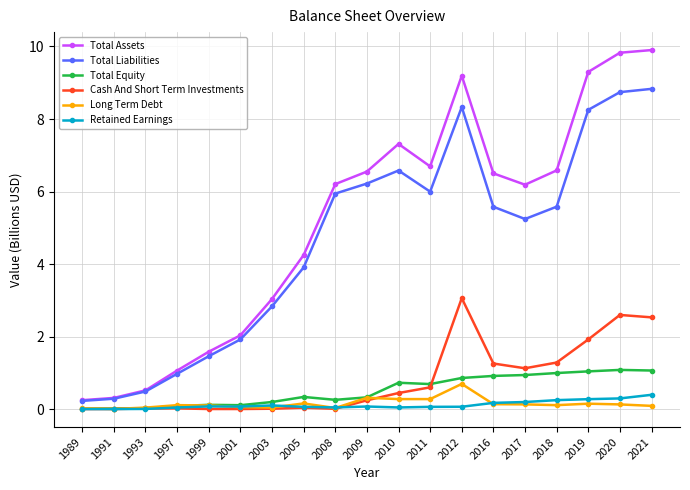

List the series in order of their peak value, lowest first.

Retained Earnings, Long Term Debt, Total Equity, Cash And Short Term Investments, Total Liabilities, Total Assets